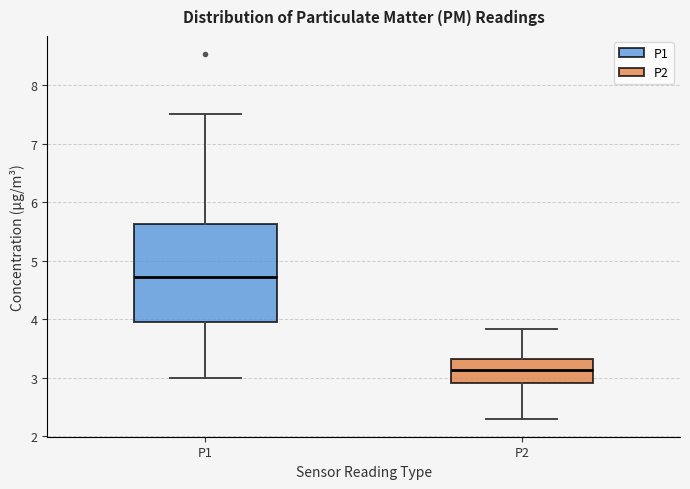

Reading left to right, read every box against the y-axis: the position of its median line, the range the box covers, and the ends of its whiskers. The values are not printed on the chart, so give them approximately, as read against the axis.

P1: median 4.7, box 4.0 to 5.6, whiskers 3.0 to 7.5
P2: median 3.1, box 2.9 to 3.3, whiskers 2.3 to 3.8